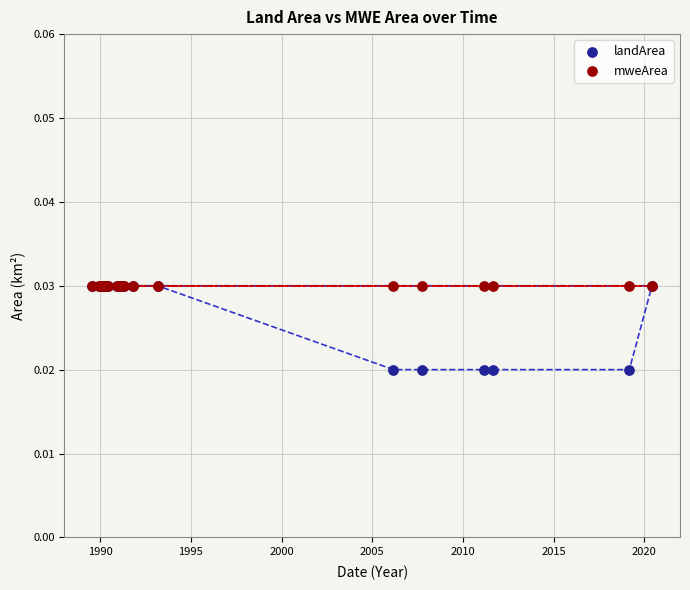

What are all the series names shown in the legend?

landArea, mweArea